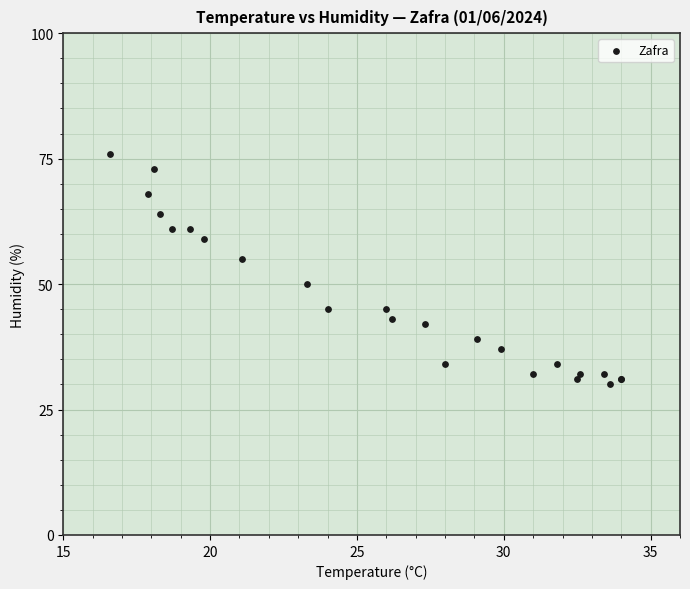

What Y value in the scatter plot is closest to 53?

55